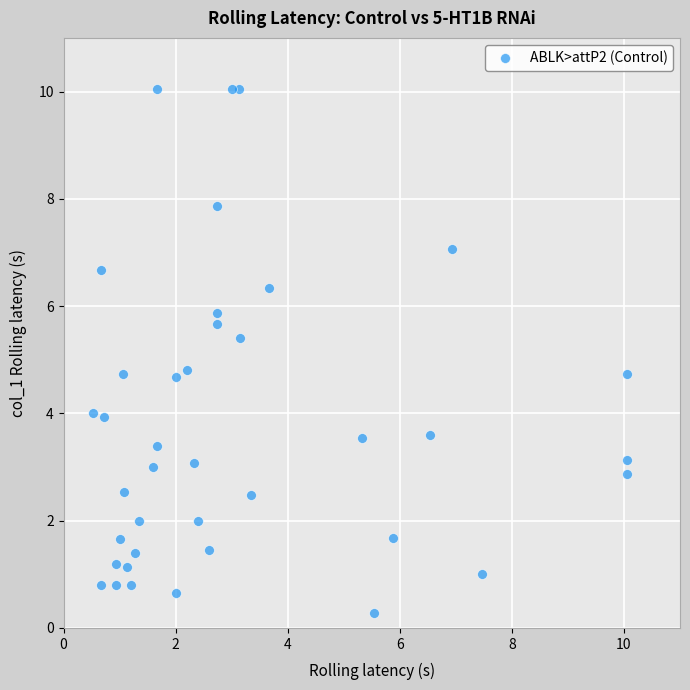

What is the range of X values (max minus min)?

9.5